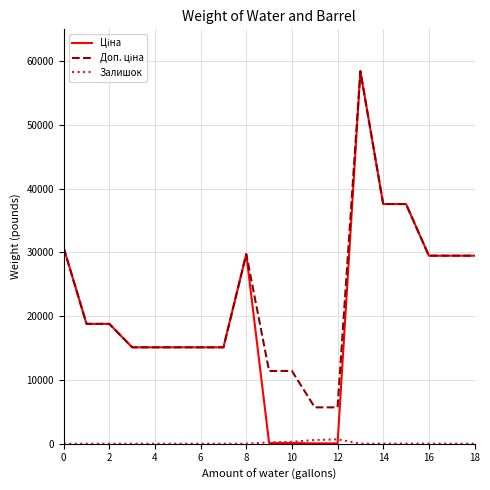

Does the chart have visible grid lines?

Yes